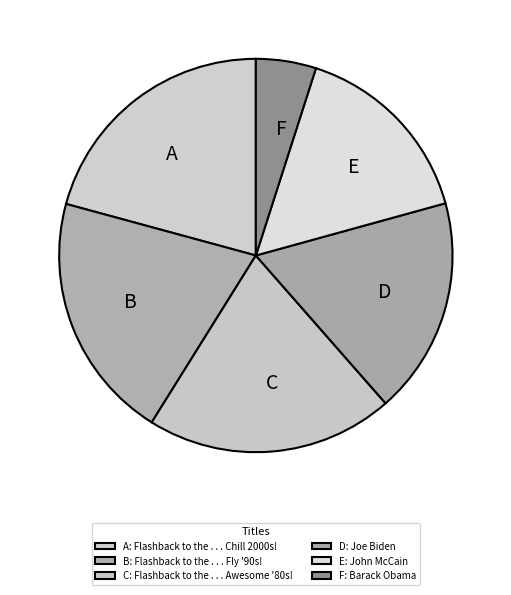

Count the number of slices in the pie.

6